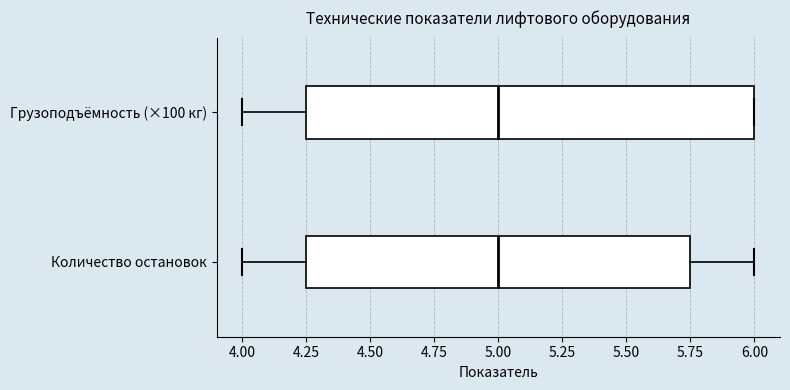

Reading bottom to top, transcribe this box plot: for each box, give where its median line is, the range the box spans, and where its two whiskers end, as read against the x-axis. The values are not printed on the chart, so give them approximately, as read against the axis.

Количество остановок: median 5.00, box 4.25 to 5.75, whiskers 4.00 to 6.00
Грузоподъёмность (×100 кг): median 5.00, box 4.25 to 6.00, whiskers 4.00 to 6.00